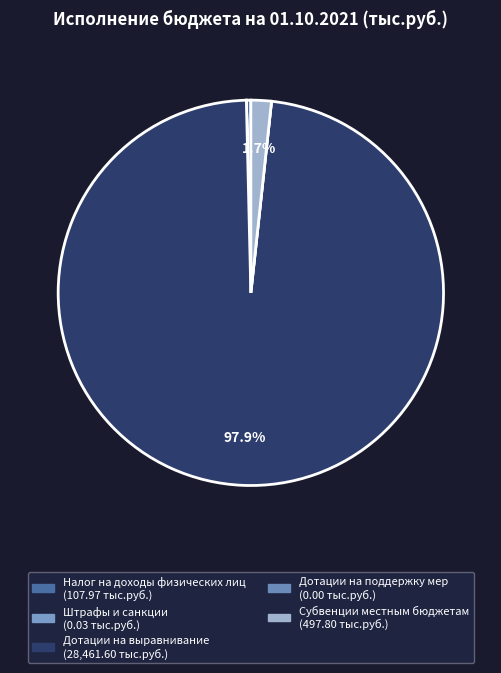

Does Дотации на выравнивание account for over 50% of the chart?

Yes